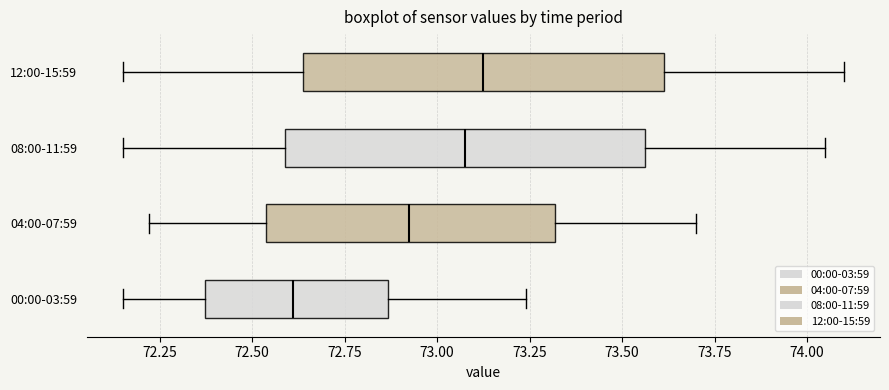

Which box has the furthest to the right median line?

12:00-15:59